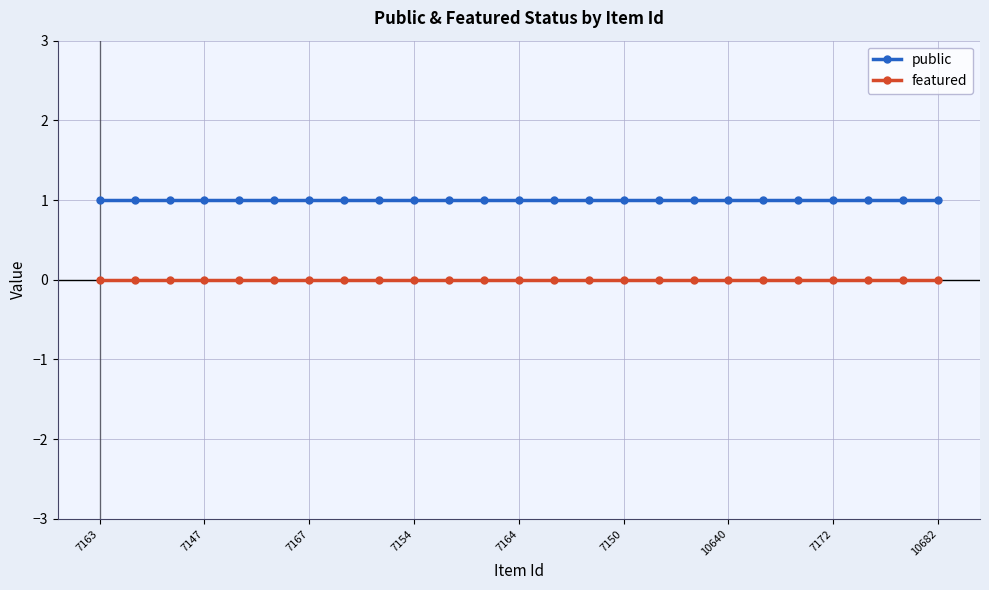

List the series in order of their peak value, lowest first.

featured, public